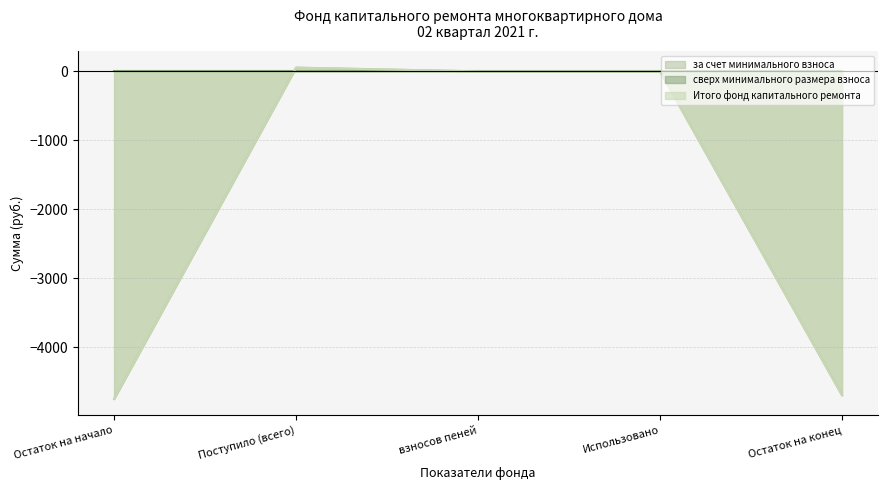

In Итого фонд капитального ремонта, how many points are higher than both neighbors (excluding endpoints)?

1